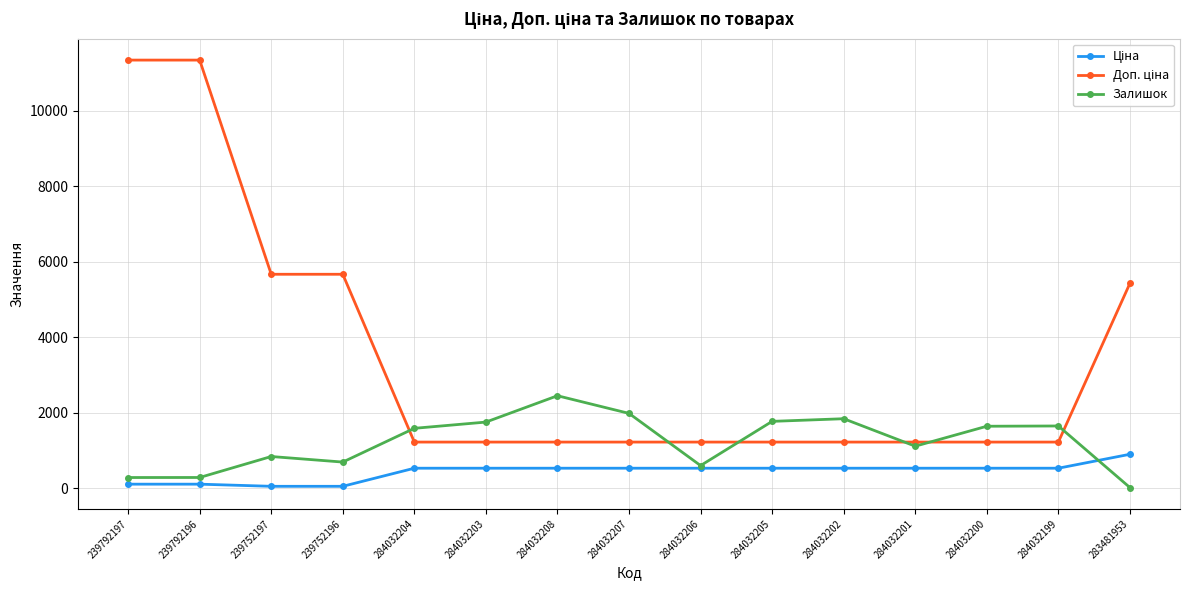

Count the number of data series in this chart.

3